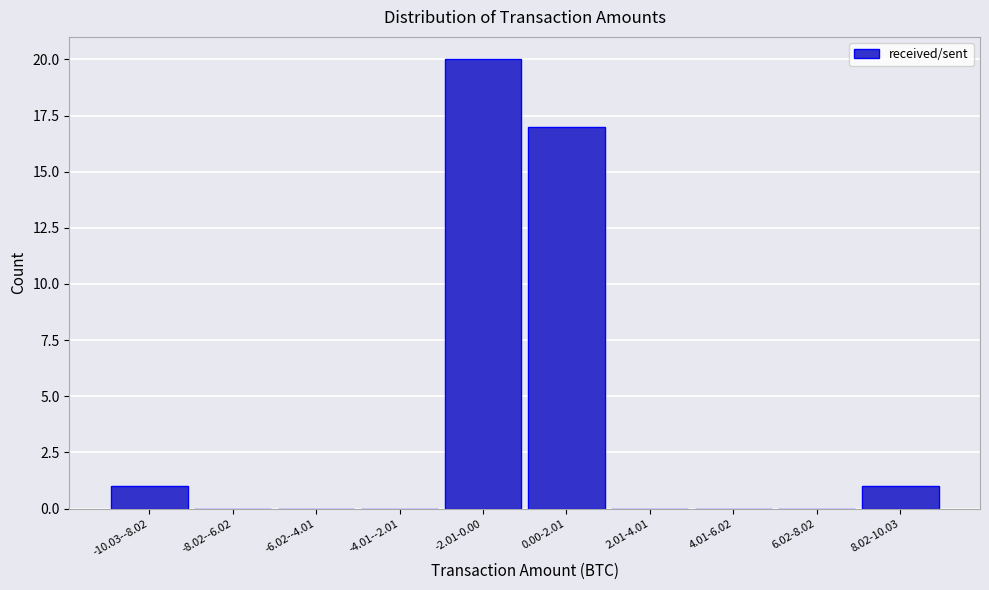

Reading left to right, extract all data points from this chart.

-10.03--8.02=1	-8.02--6.02=0	-6.02--4.01=0	-4.01--2.01=0	-2.01-0.00=20	0.00-2.01=17	2.01-4.01=0	4.01-6.02=0	6.02-8.02=0	8.02-10.03=1